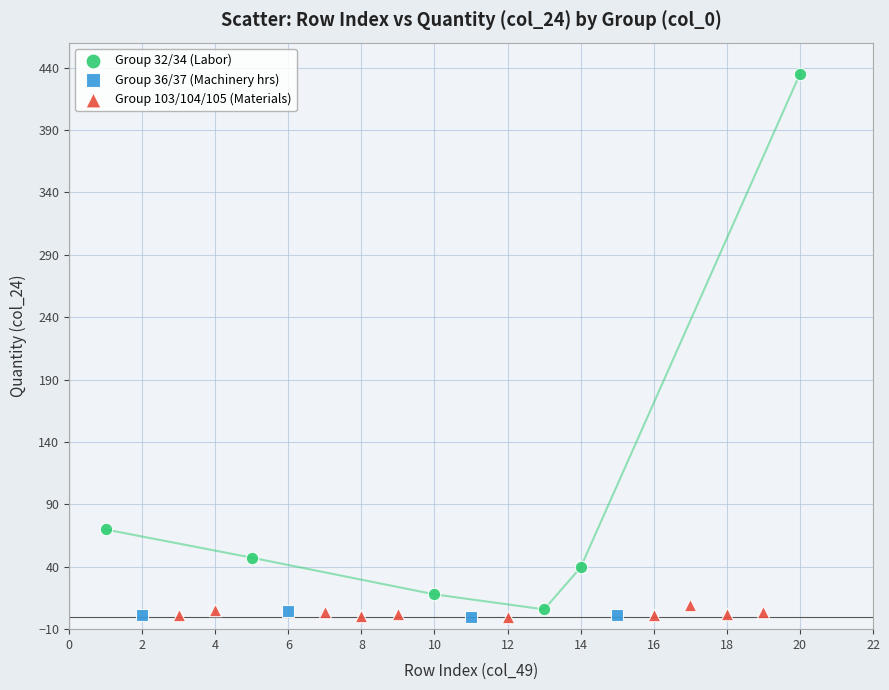

Which series has the largest Y range (max minus min)?

Group 32/34 (Labor)